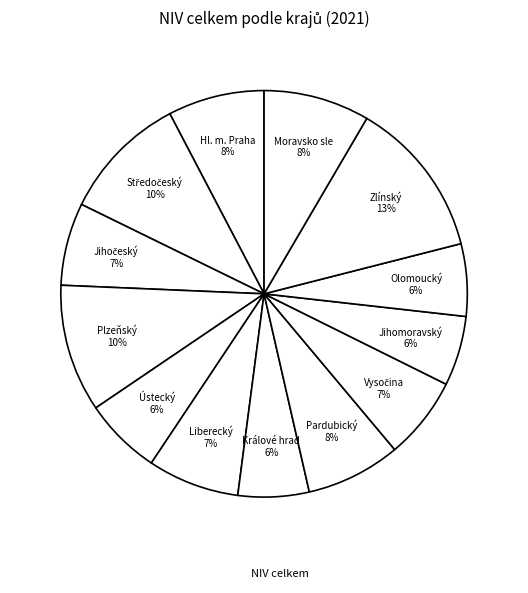

How many slices are in this pie chart?

13